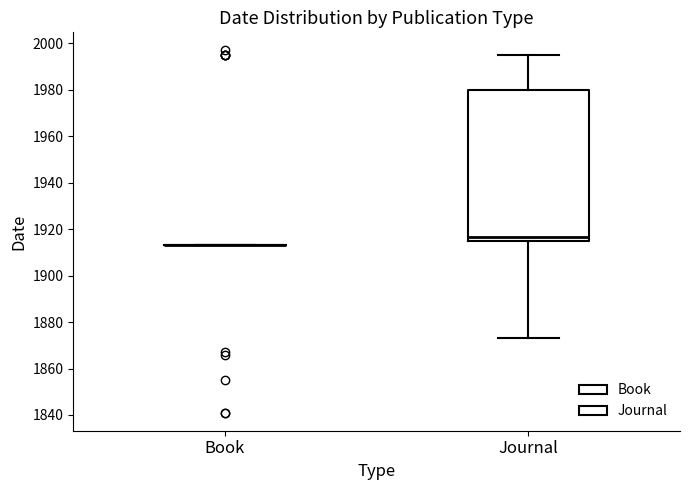

Which box is the tallest, from its lower edge to its upper edge?

Journal